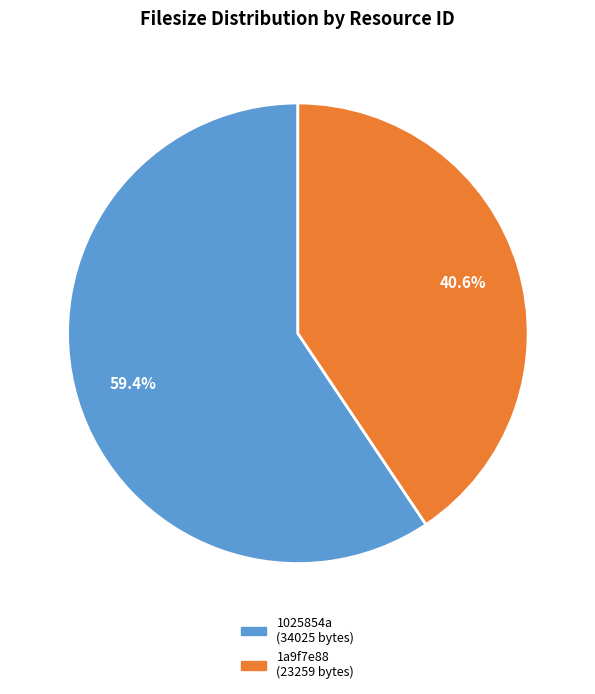

Is there a majority slice in this chart?

Yes